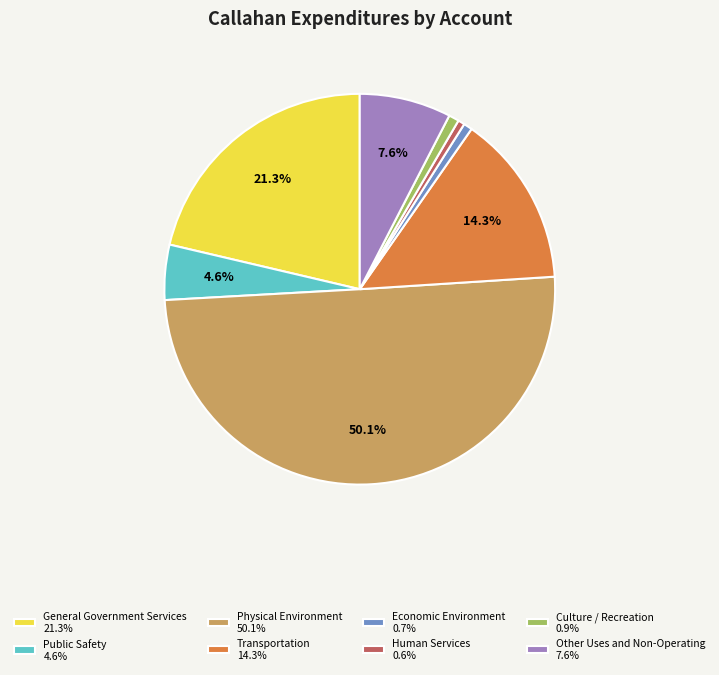

Do Culture / Recreation and Public Safety together represent more than half of the pie?

No